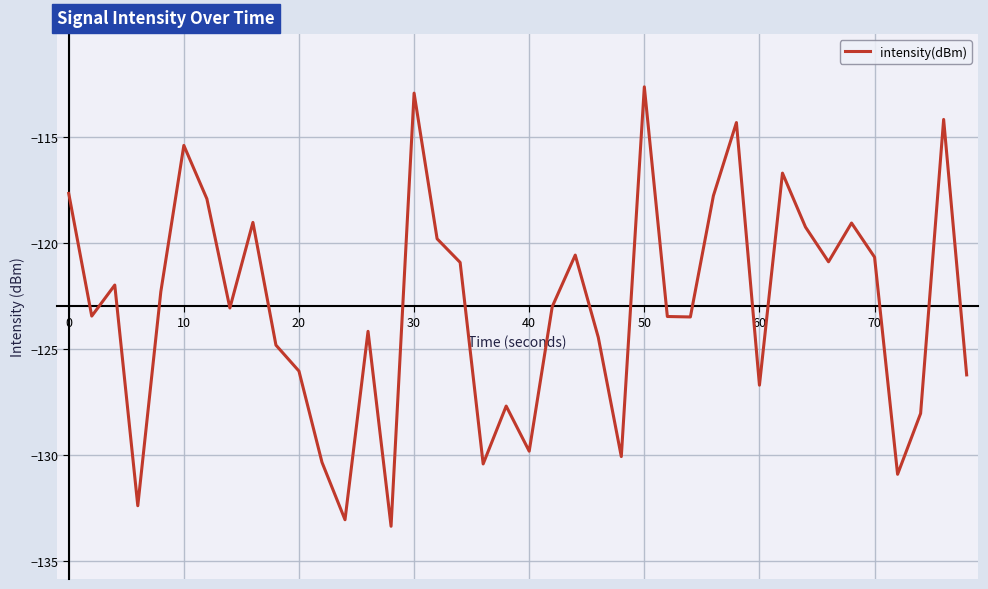

What is the sum of all values?

-4919.0